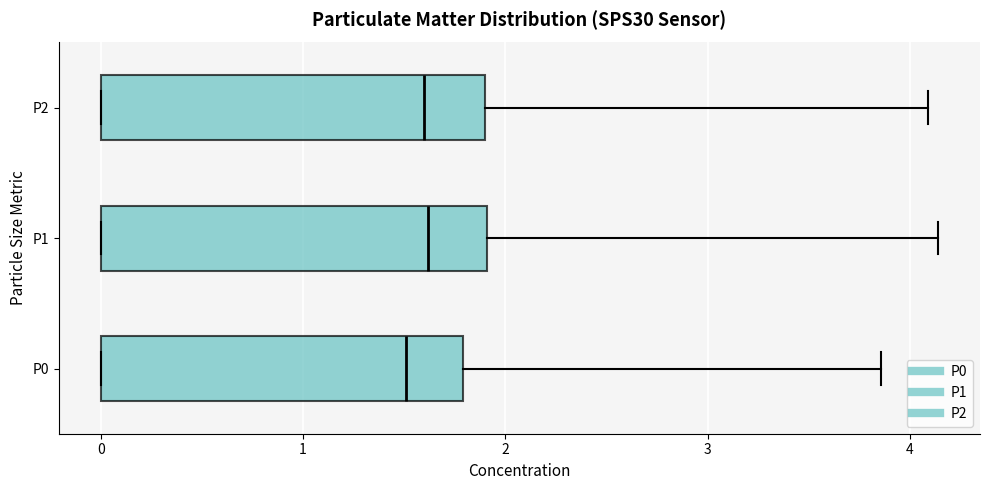

Where does the median line of the box for P2 sit on the x-axis? The values are not printed on the chart, so give them approximately, as read against the axis.

1.6